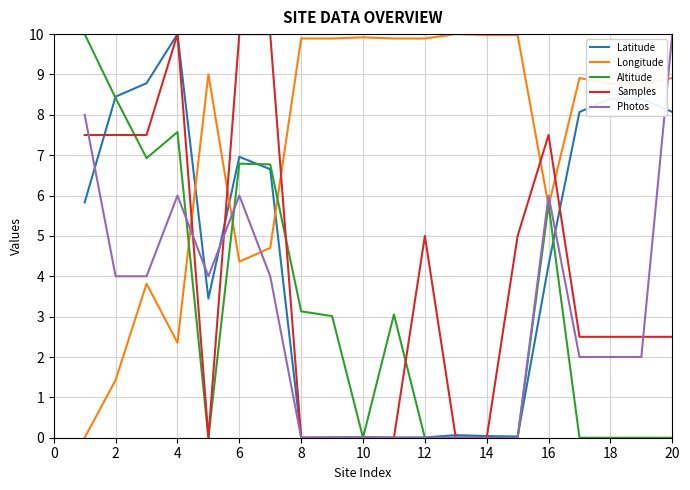

True or false: Samples and Longitude cross at least once.

True